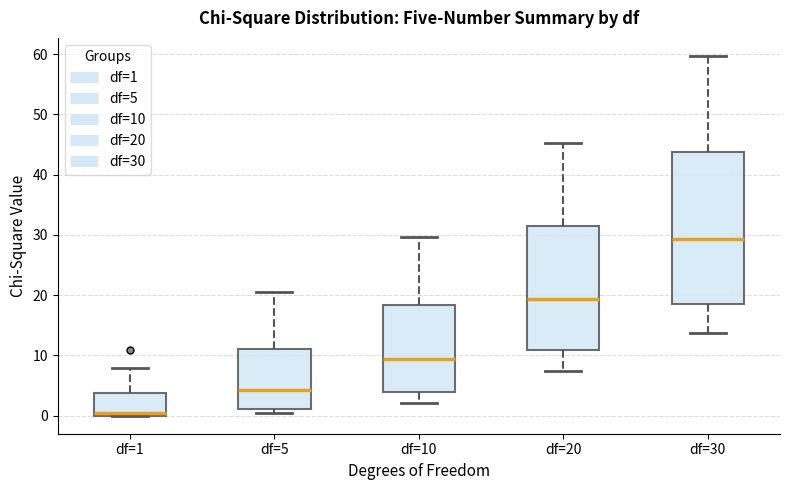

Comparing the boxes themselves (not the whiskers), which one is the tallest?

df=30